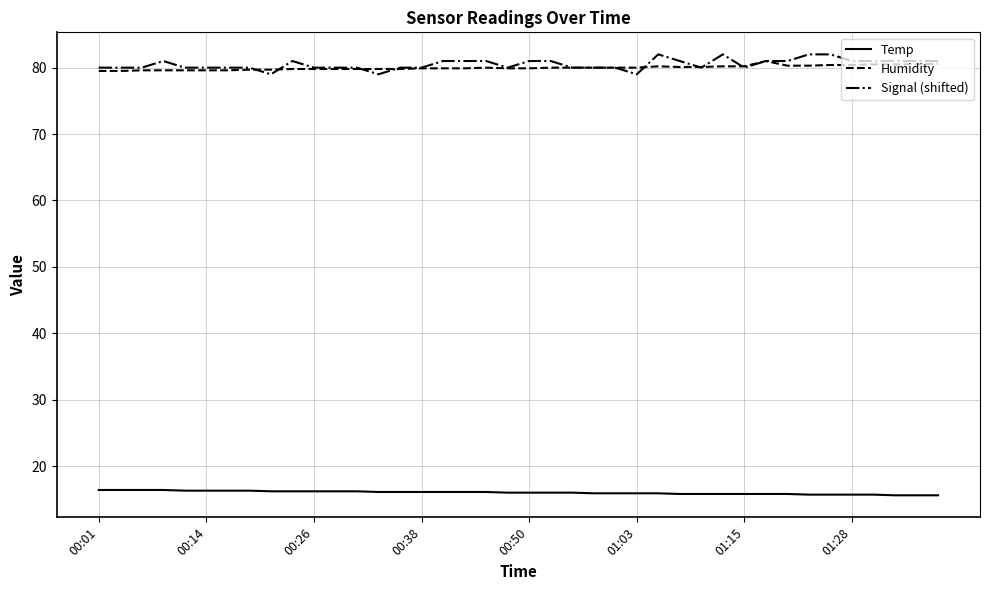

Which series has the largest range (max minus min)?

Signal (shifted)